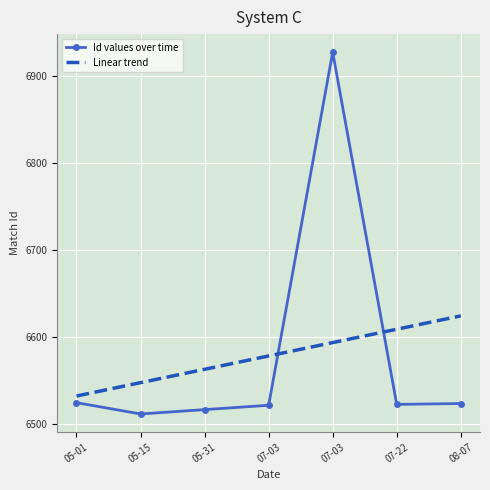

What is the sum of all Id values over time values?

46044.0